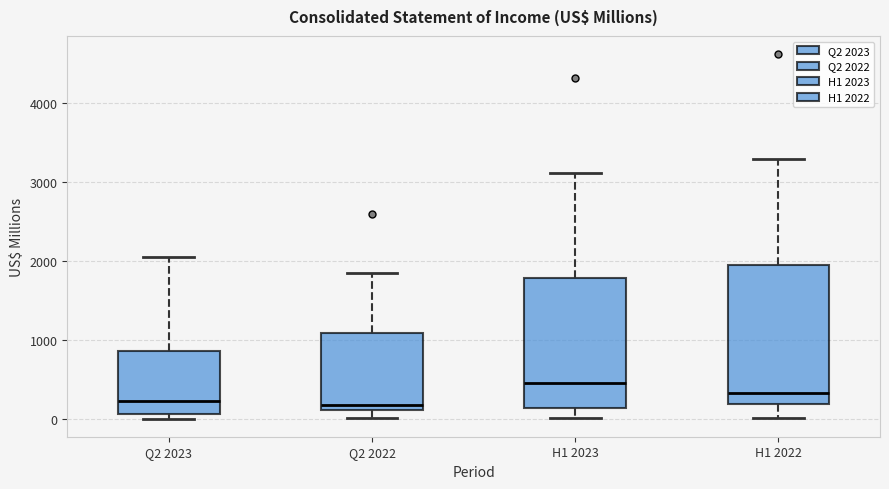

Reading left to right, transcribe this box plot: for each box, give where its median line is, the range the box spans, and where its two whiskers end, as read against the y-axis. The values are not printed on the chart, so give them approximately, as read against the axis.

Q2 2023: median 200, box 100 to 900, whiskers 0 to 2100
Q2 2022: median 200, box 100 to 1100, whiskers 0 to 1800
H1 2023: median 500, box 100 to 1800, whiskers 0 to 3100
H1 2022: median 300, box 200 to 1900, whiskers 0 to 3300